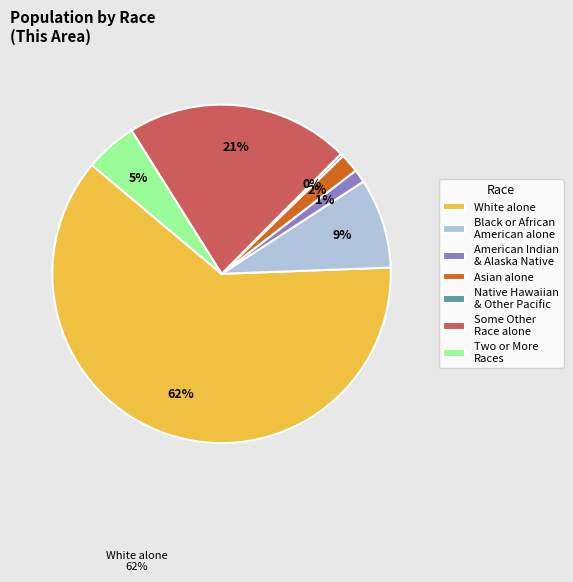

What is the largest slice in the pie chart?

White alone